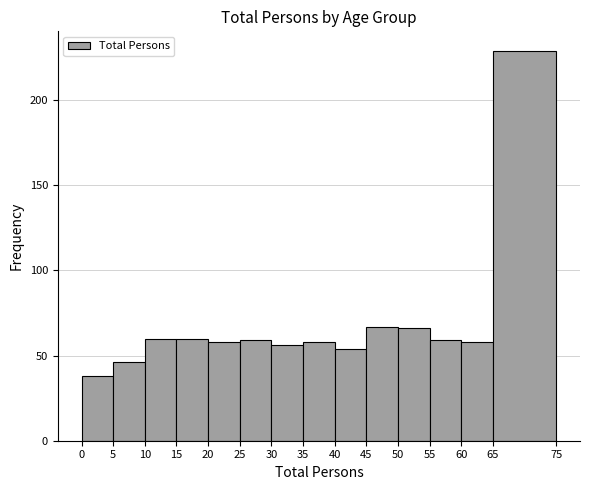

Reading left to right, transcribe this chart: for each bar, give the range it covers on the x-axis and its height. The values are not printed on the chart, so give them approximately, as read against the axis.

0 to 5: 40
5 to 10: 45
10 to 15: 60
15 to 20: 60
20 to 25: 60
25 to 30: 60
30 to 35: 55
35 to 40: 60
40 to 45: 55
45 to 50: 65
50 to 55: 65
55 to 60: 60
60 to 65: 60
65 to 75: 230